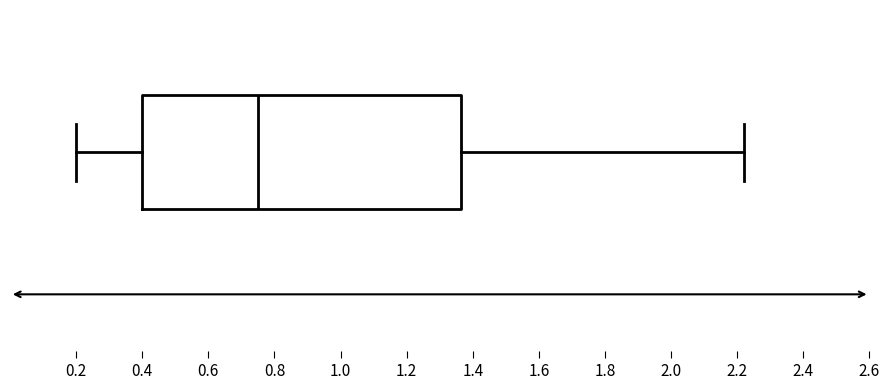

Transcribe this box plot: give where the median line is, the range the box spans, and where the two whiskers end, as read against the x-axis. The values are not printed on the chart, so give them approximately, as read against the axis.

median 0.76, box 0.40 to 1.36, whiskers 0.20 to 2.22